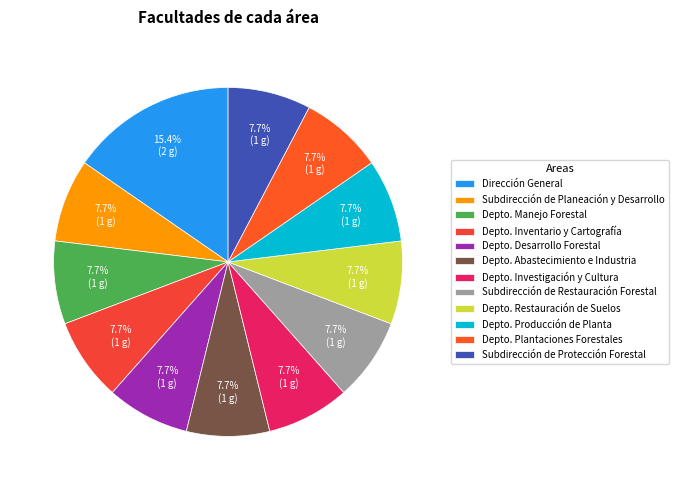

To the nearest percent, what is the difference between the largest and smallest slice percentages?

8%